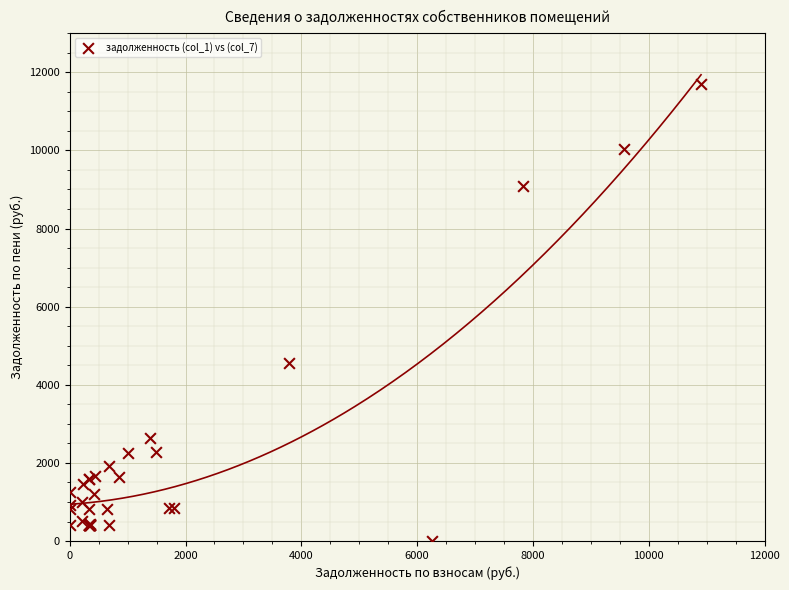

What Y value in the scatter plot is closest to 5844?

4568.4